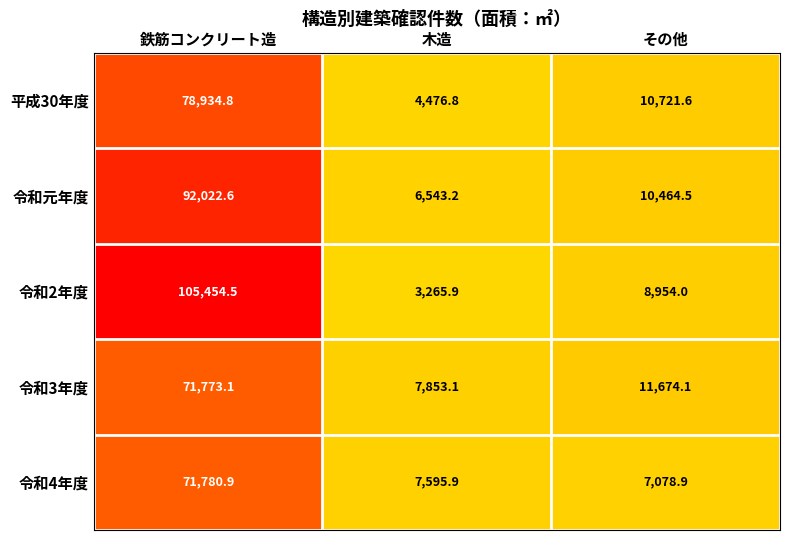

At which label does 令和2年度 reach its minimum?

木造